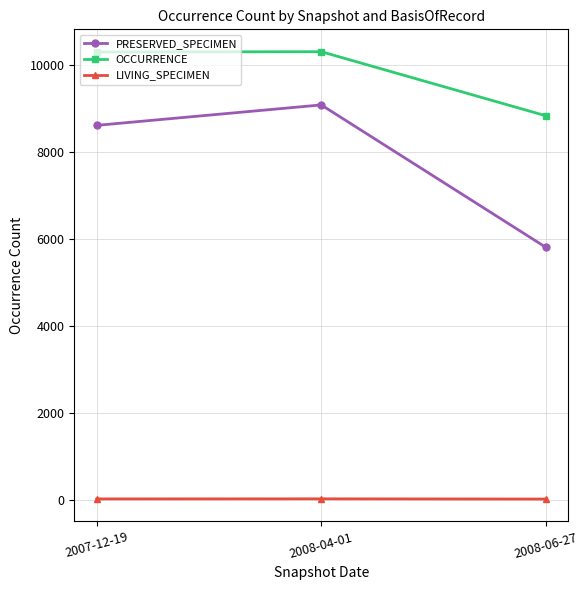

What are all the series names shown in the legend?

PRESERVED_SPECIMEN, OCCURRENCE, LIVING_SPECIMEN